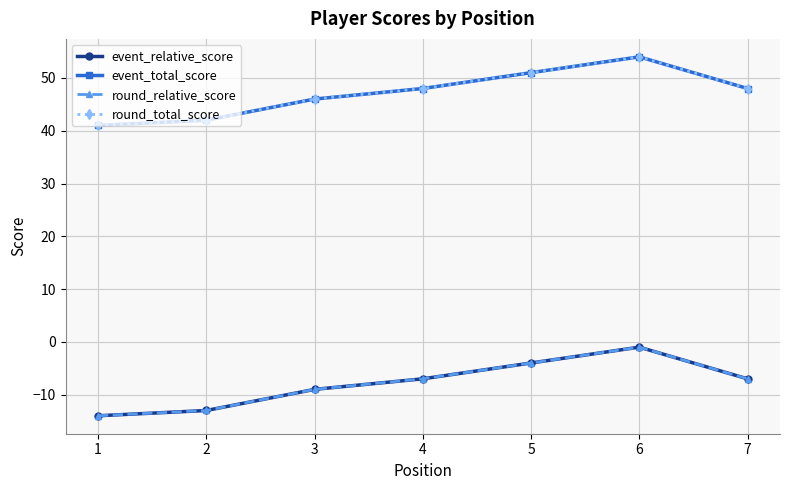

Does the chart have visible grid lines?

Yes